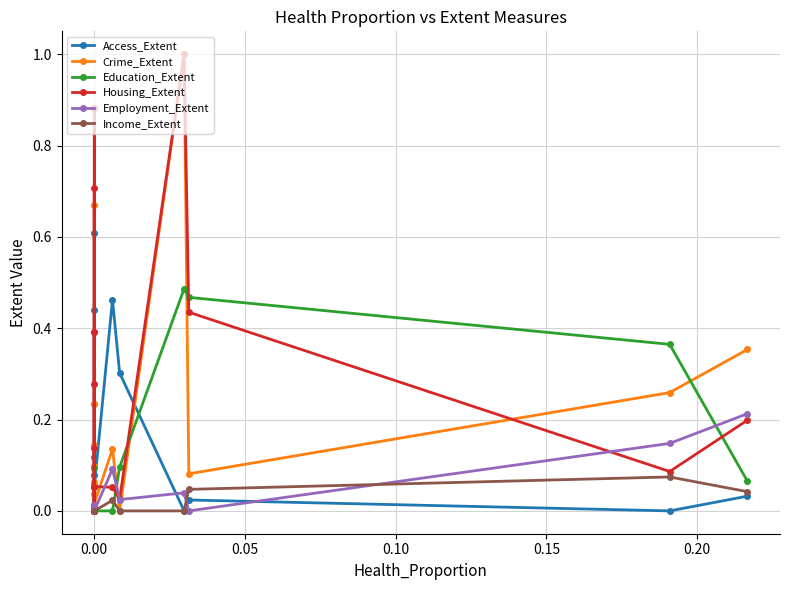

True or false: Housing_Extent and Crime_Extent intersect in this chart.

True